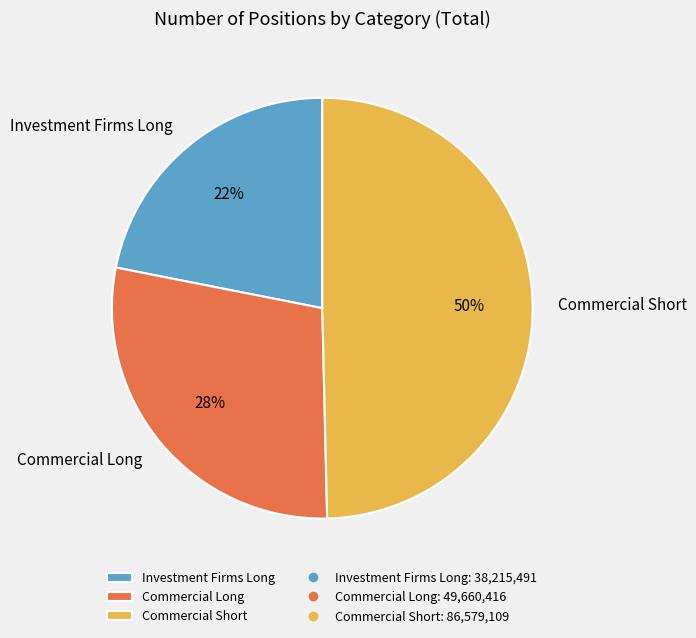

What is the ratio of the value at Investment Firms Long to the value at Commercial Short?

0.4